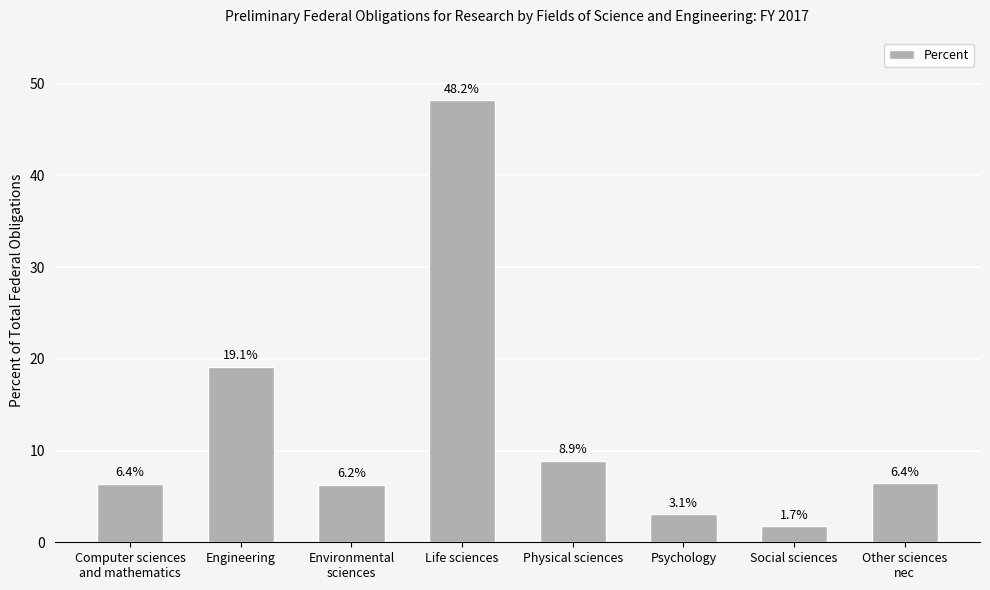

True or false: the data shows 1.7 at Social sciences.

True